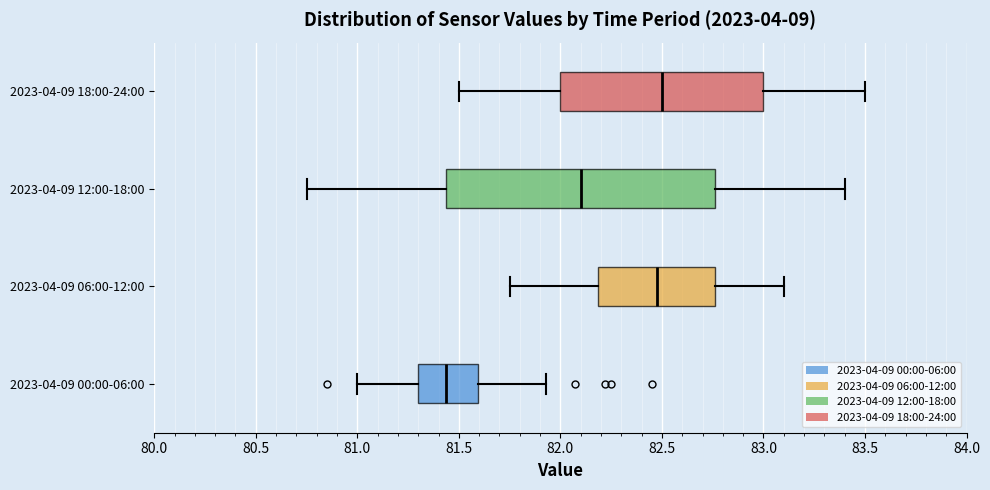

Reading bottom to top, transcribe this box plot: for each box, give where its median line is, the range the box spans, and where its two whiskers end, as read against the x-axis. The values are not printed on the chart, so give them approximately, as read against the axis.

2023-04-09 00:00-06:00: median 81.45, box 81.30 to 81.60, whiskers 81.00 to 81.95
2023-04-09 06:00-12:00: median 82.50, box 82.20 to 82.75, whiskers 81.75 to 83.10
2023-04-09 12:00-18:00: median 82.10, box 81.45 to 82.75, whiskers 80.75 to 83.40
2023-04-09 18:00-24:00: median 82.50, box 82.00 to 83.00, whiskers 81.50 to 83.50